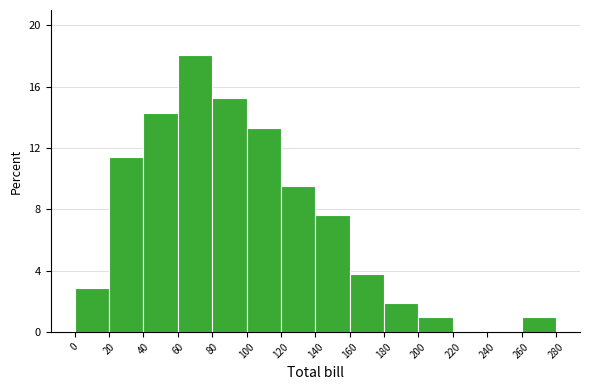

Reading left to right, list every bar in this chart as the range it spans on the x-axis followed by its height. The values are not printed on the chart, so give them approximately, as read against the axis.

0 to 20: 3.0
20 to 40: 11.5
40 to 60: 14.5
60 to 80: 18.0
80 to 100: 15.0
100 to 120: 13.5
120 to 140: 9.5
140 to 160: 7.5
160 to 180: 4.0
180 to 200: 2.0
200 to 220: 1.0
220 to 240: 0
240 to 260: 0
260 to 280: 1.0